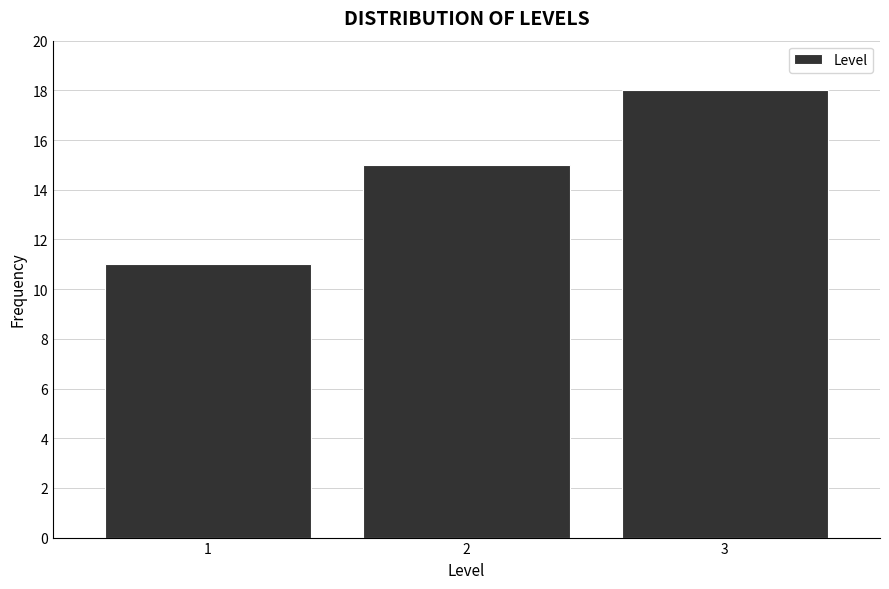

Reading left to right, extract all data points from this chart.

1=11	2=15	3=18